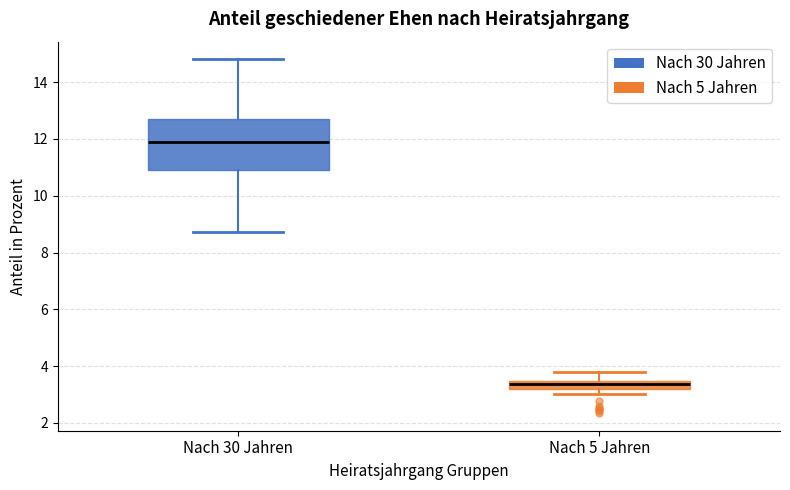

Which box has the lowest median line?

Nach 5 Jahren